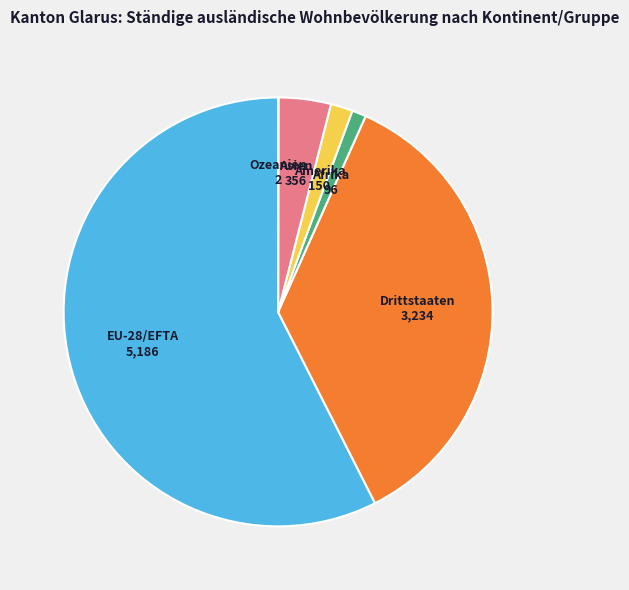

Approximately how many times larger is the value at Asien compared to Amerika?

2.4